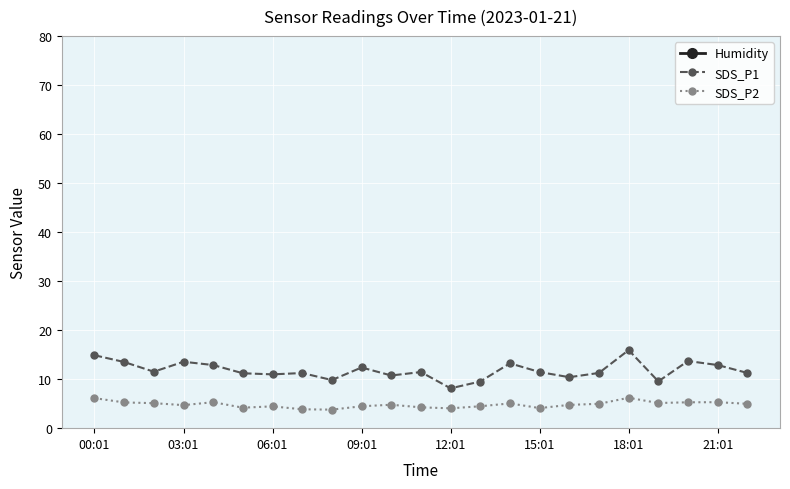

What is the lowest value of the SDS_P2 series?

3.8